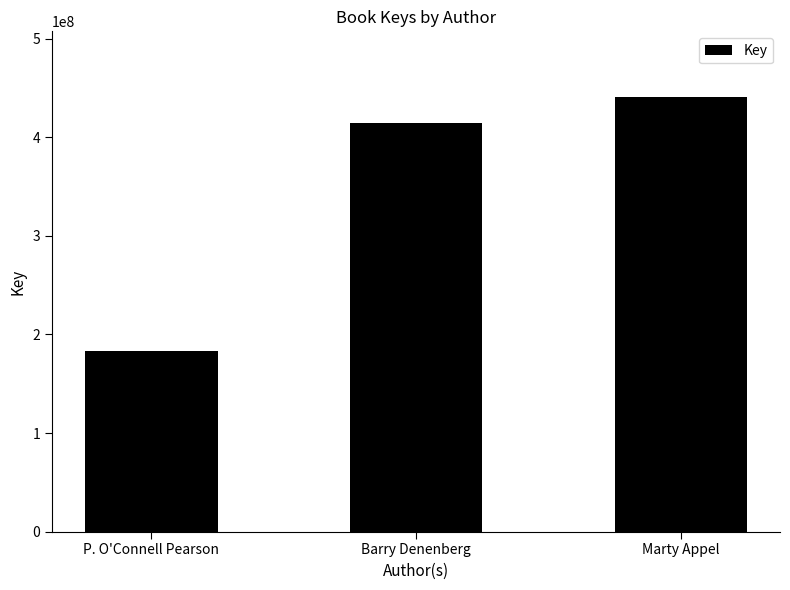

What position from the left is Marty Appel?

3